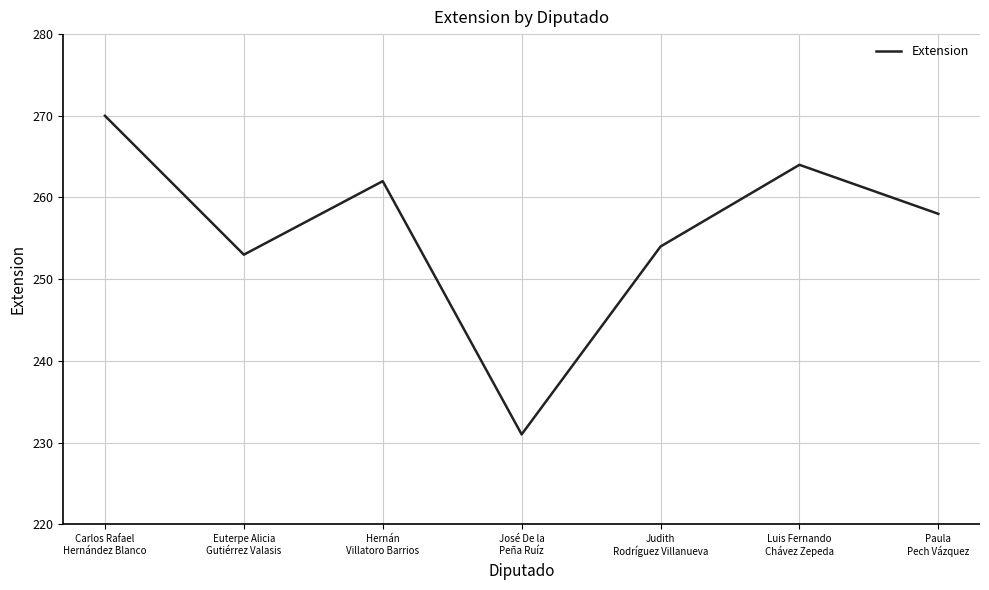

List the labels in order of value, largest first.

Carlos Rafael
Hernández Blanco, Luis Fernando
Chávez Zepeda, Hernán
Villatoro Barrios, Paula
Pech Vázquez, Judith
Rodríguez Villanueva, Euterpe Alicia
Gutiérrez Valasis, José De la
Peña Ruíz